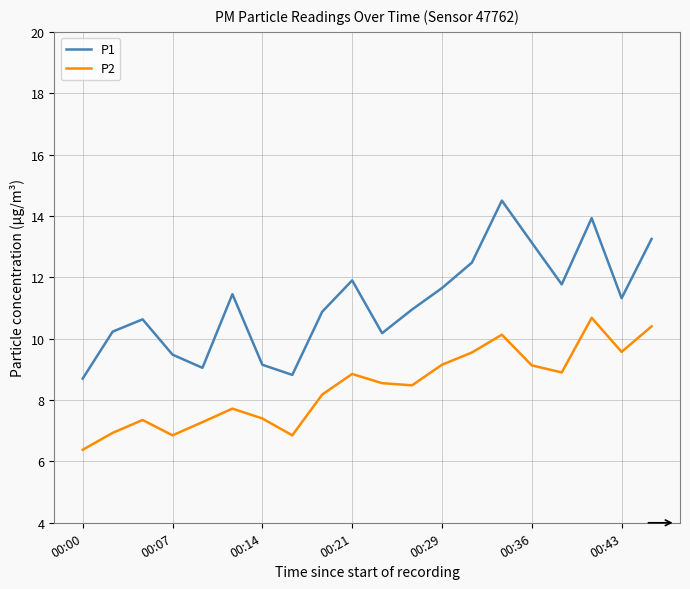

What is the maximum value for P2?

10.7